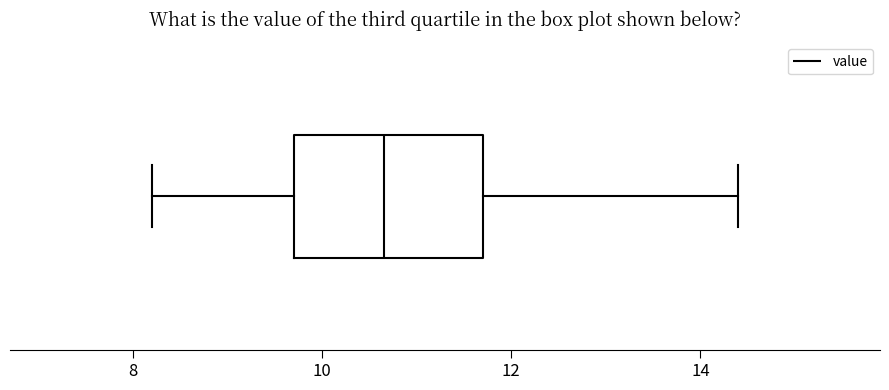

Transcribe this box plot: give where the median line is, the range the box spans, and where the two whiskers end, as read against the x-axis. The values are not printed on the chart, so give them approximately, as read against the axis.

median 10.6, box 9.8 to 11.8, whiskers 8.2 to 14.4